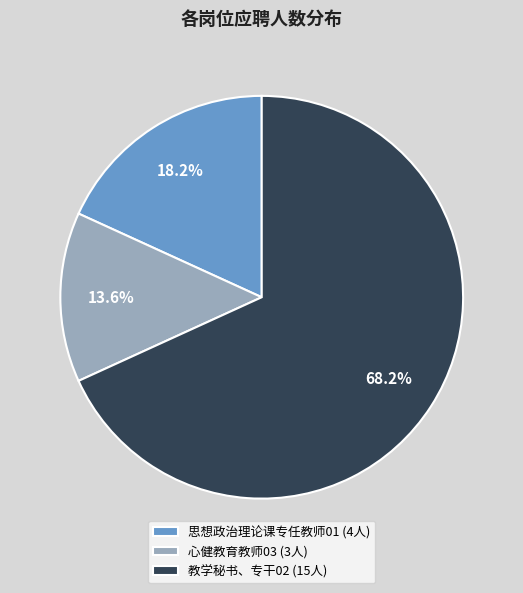

Between 心健教育教师03 (3人) and 思想政治理论课专任教师01 (4人), which is larger?

思想政治理论课专任教师01 (4人)